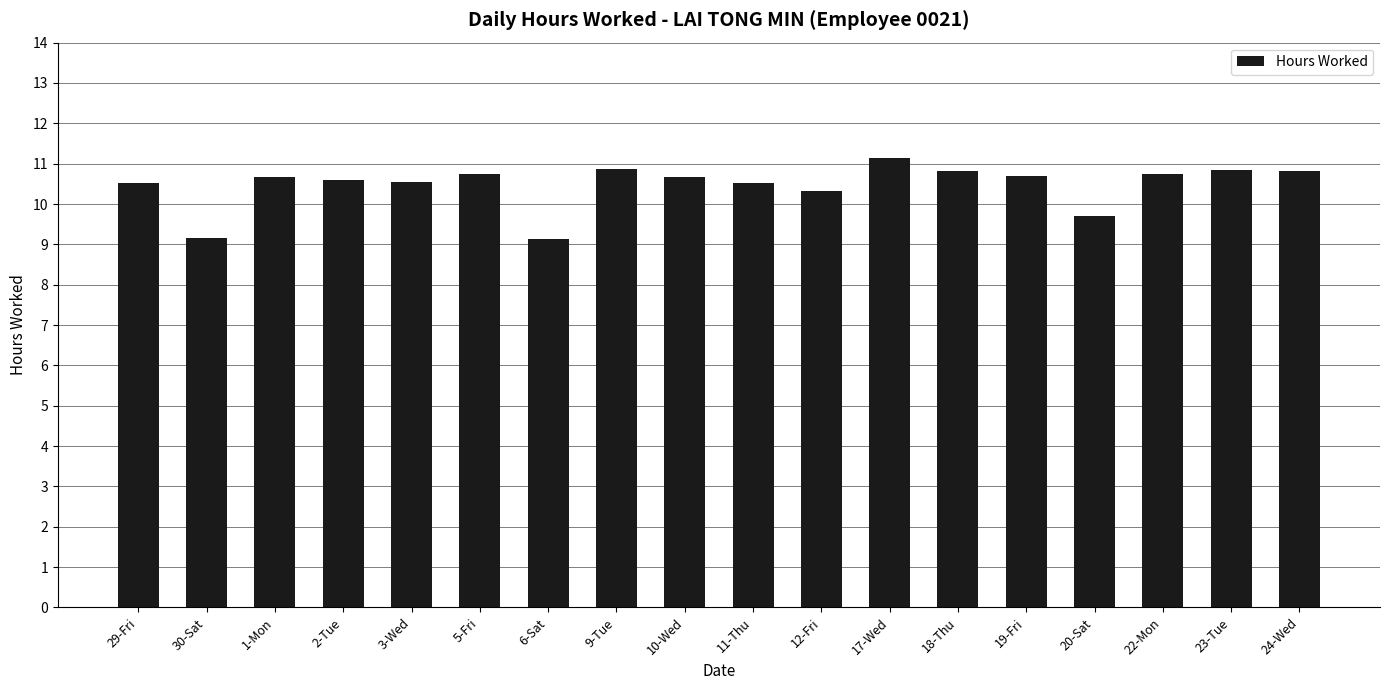

What is the difference between the maximum and second lowest values?

2.0